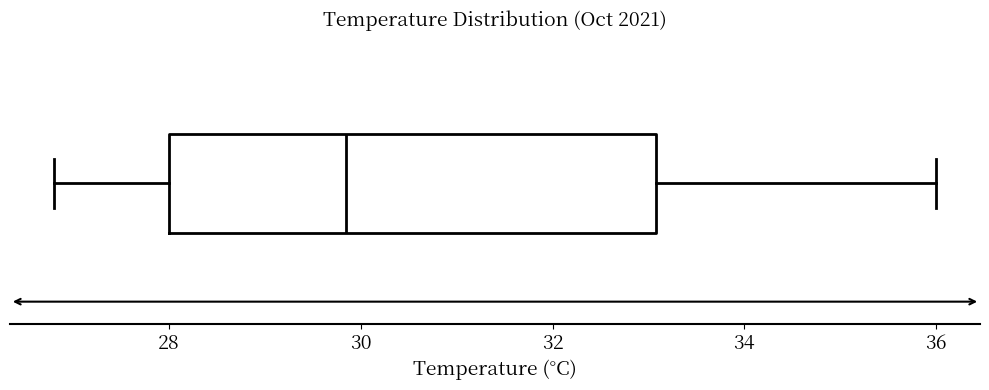

Where is the left edge of the box on the x-axis? The values are not printed on the chart, so give them approximately, as read against the axis.

28.0